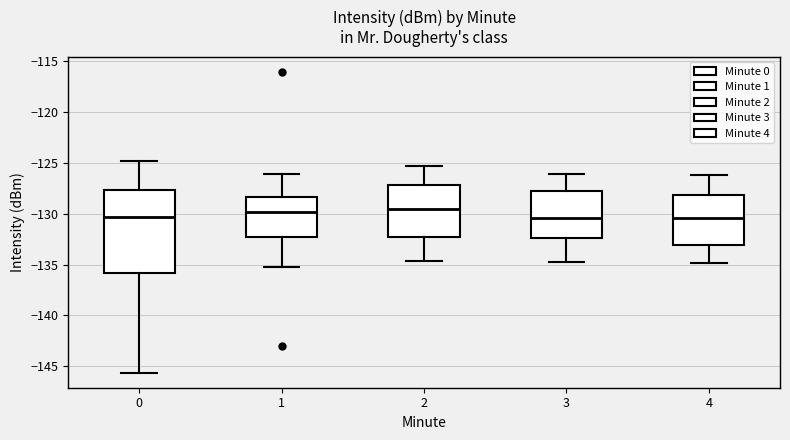

Where does the upper whisker of the box at x = 4 end on the y-axis? The values are not printed on the chart, so give them approximately, as read against the axis.

-126.0